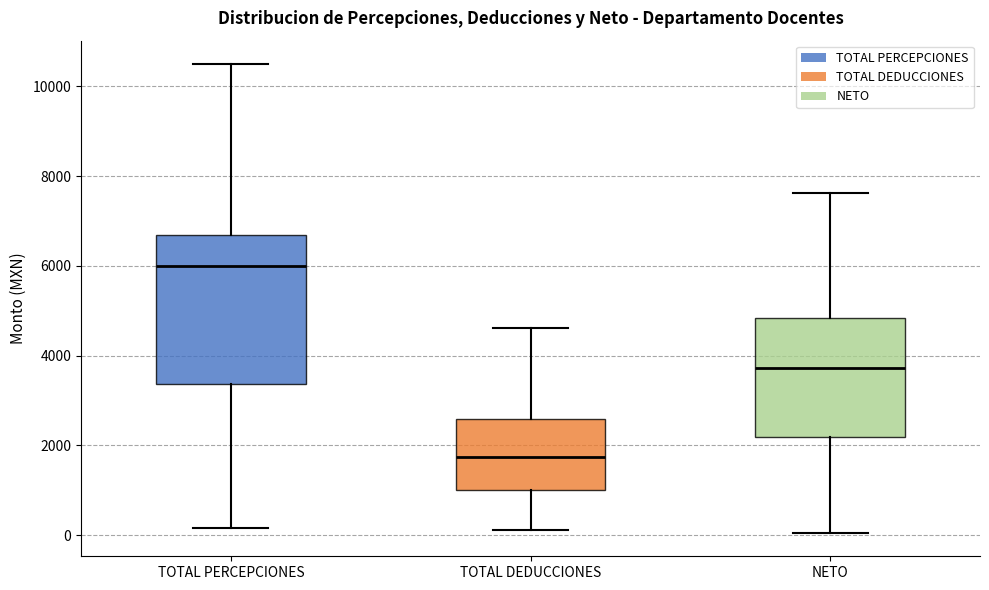

Reading left to right, read every box against the y-axis: the position of its median line, the range the box covers, and the ends of its whiskers. The values are not printed on the chart, so give them approximately, as read against the axis.

TOTAL PERCEPCIONES: median 6000, box 3400 to 6600, whiskers 200 to 10400
TOTAL DEDUCCIONES: median 1800, box 1000 to 2600, whiskers 200 to 4600
NETO: median 3800, box 2200 to 4800, whiskers 0 to 7600